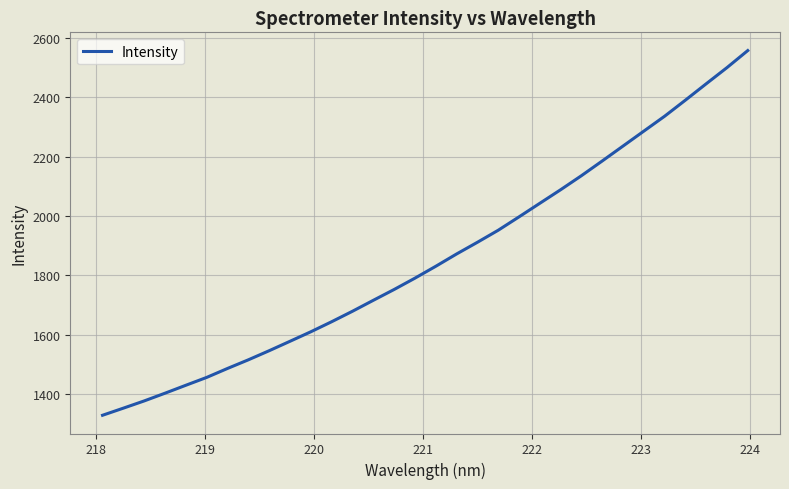

What is the minimum value shown in the chart?

1328.7